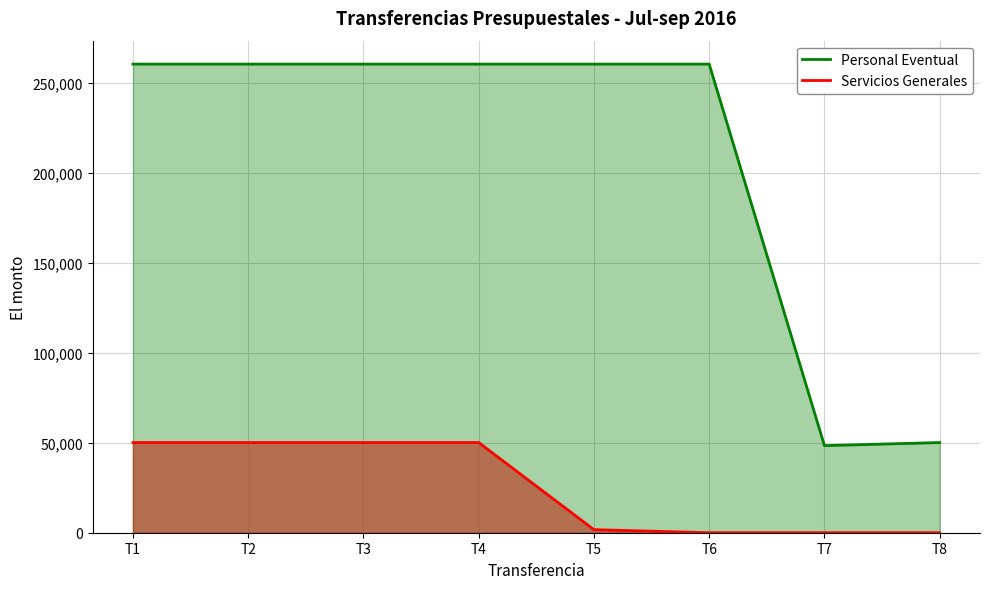

List the series in order of their overall mean, highest first.

Personal Eventual, Servicios Generales